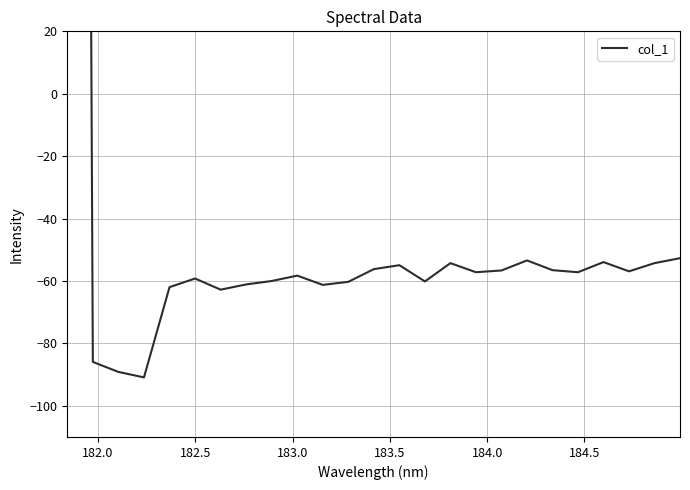

How many interior local peaks (higher than both neighbors) does the data have?

6